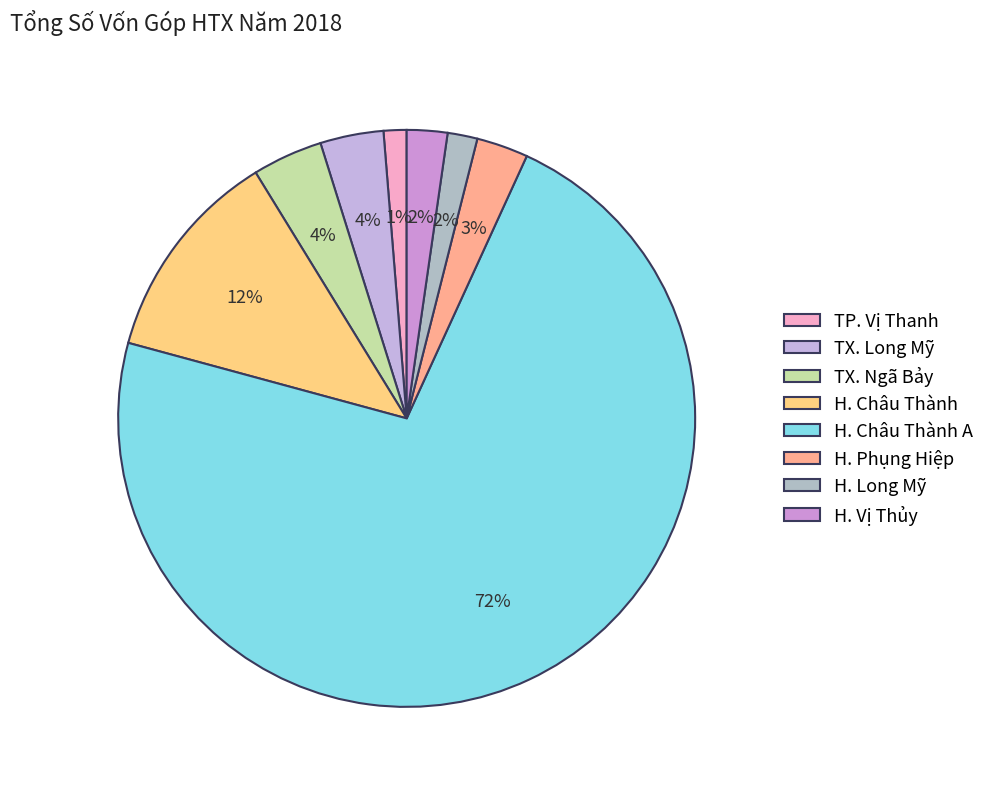

Is the sum of H. Phụng Hiệp and TX. Long Mỹ greater than half?

No